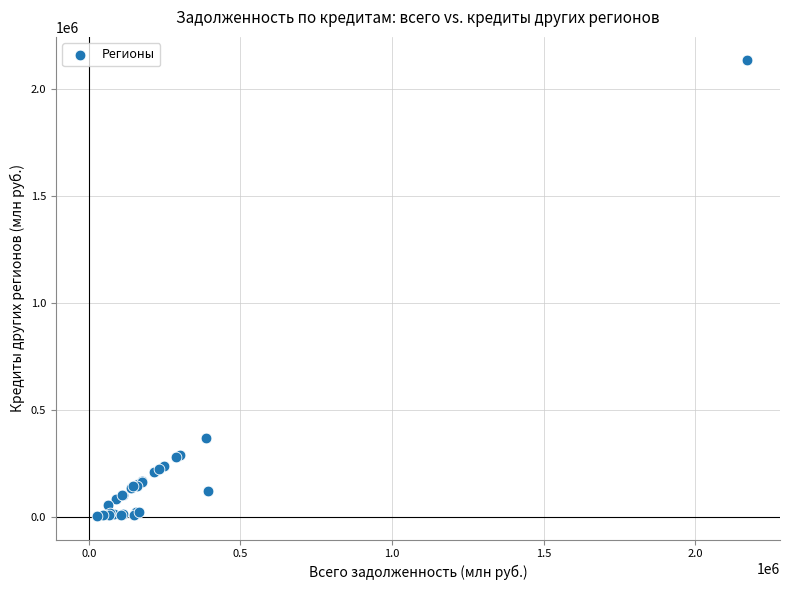

What Y value in the scatter plot is closest to 1070747?

369218